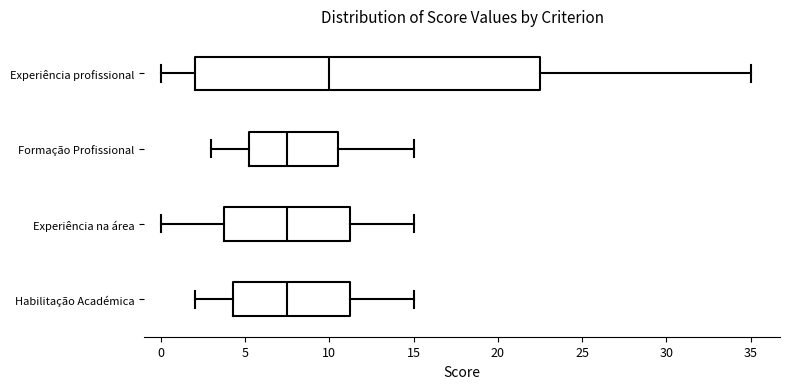

Reading bottom to top, transcribe this box plot: for each box, give where its median line is, the range the box spans, and where its two whiskers end, as read against the x-axis. The values are not printed on the chart, so give them approximately, as read against the axis.

Habilitação Académica: median 7.5, box 4.5 to 11.5, whiskers 2.0 to 15.0
Experiência na área: median 7.5, box 4.0 to 11.5, whiskers 0.0 to 15.0
Formação Profissional: median 7.5, box 5.5 to 10.5, whiskers 3.0 to 15.0
Experiência profissional: median 10.0, box 2.0 to 22.5, whiskers 0.0 to 35.0